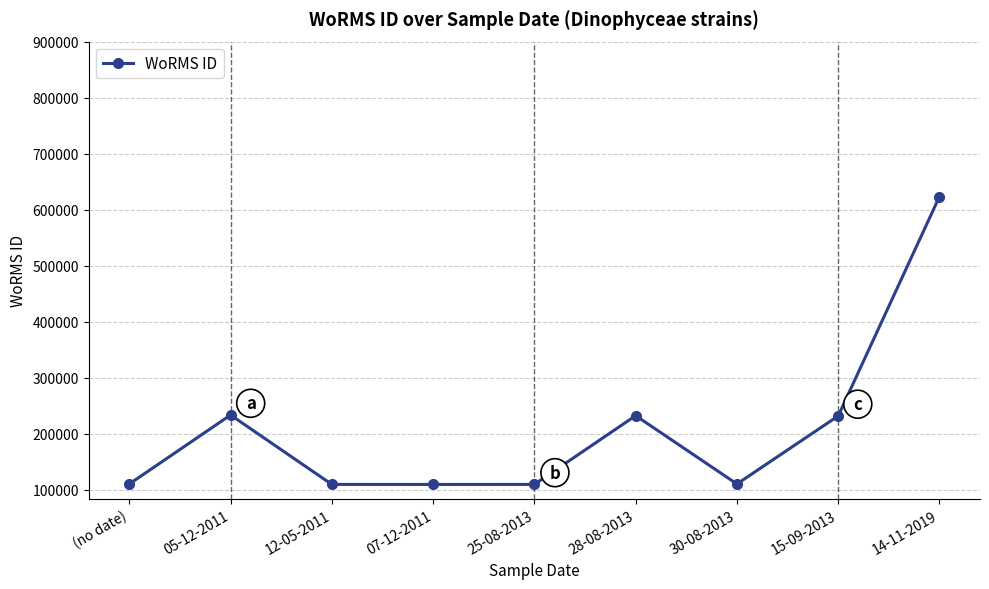

The value at 14-11-2019 is 623453. True or false?

True